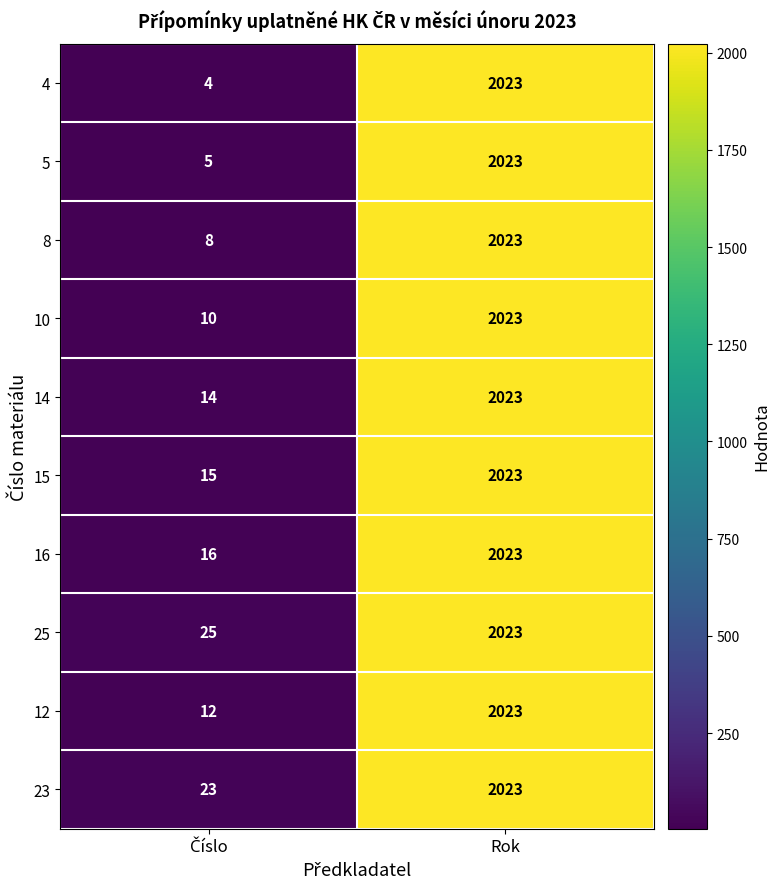

At how many categories does at least one series exceed 614?

1